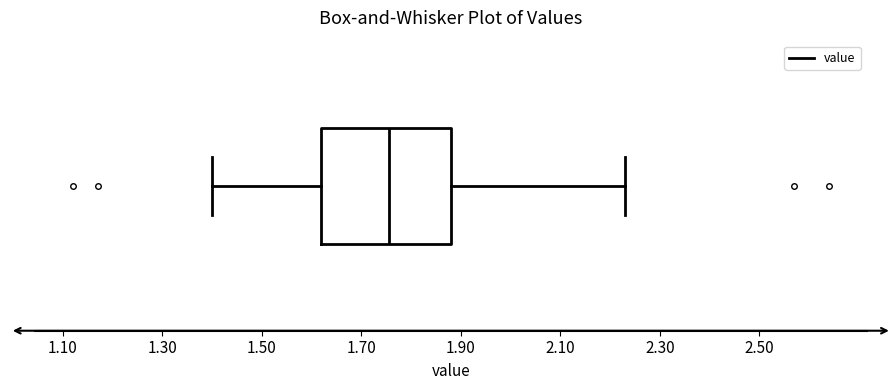

Where does the right whisker of the box end on the x-axis? The values are not printed on the chart, so give them approximately, as read against the axis.

2.24